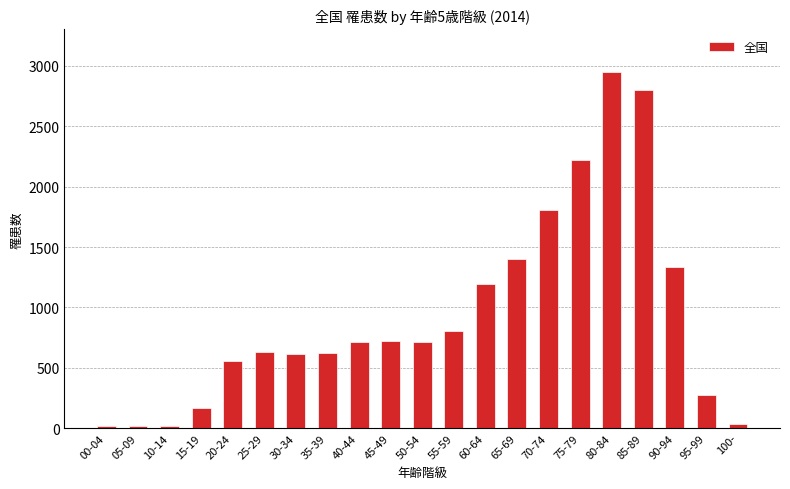

What is the label of the 17th bar from the right?

20-24